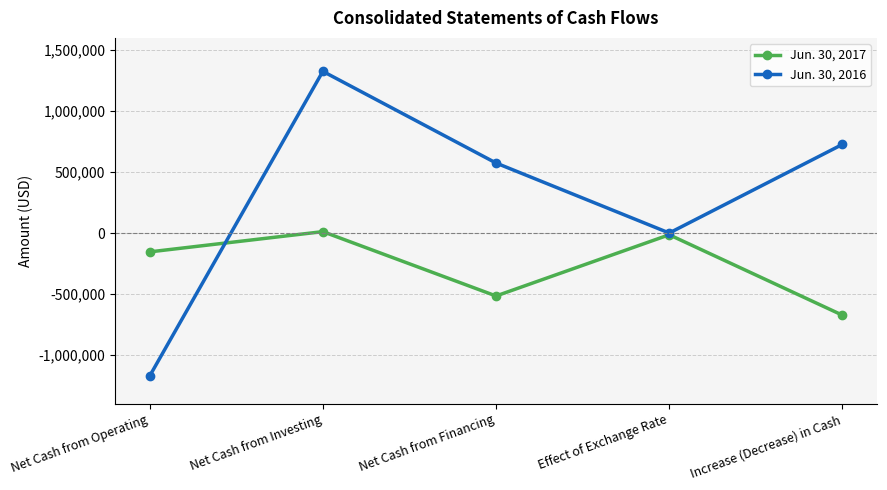

What position from the right is Increase (Decrease) in Cash?

1